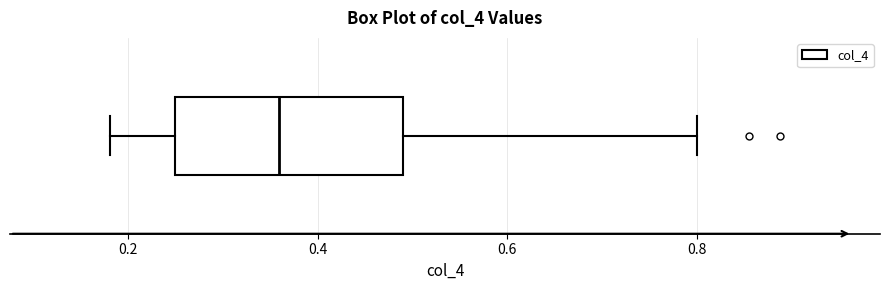

Transcribe this box plot: give where the median line is, the range the box spans, and where the two whiskers end, as read against the x-axis. The values are not printed on the chart, so give them approximately, as read against the axis.

median 0.36, box 0.24 to 0.50, whiskers 0.18 to 0.80